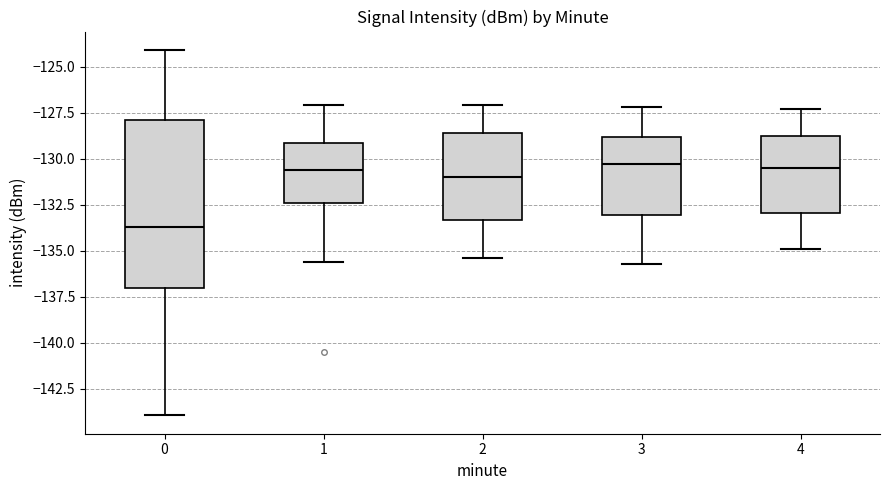

Reading left to right, transcribe this box plot: for each box, give where its median line is, the range the box spans, and where its two whiskers end, as read against the y-axis. The values are not printed on the chart, so give them approximately, as read against the axis.

0: median -133.5, box -137.0 to -128.0, whiskers -144.0 to -124.0
1: median -130.5, box -132.5 to -129.0, whiskers -135.5 to -127.0
2: median -131.0, box -133.5 to -128.5, whiskers -135.5 to -127.0
3: median -130.5, box -133.0 to -129.0, whiskers -135.5 to -127.0
4: median -130.5, box -133.0 to -128.5, whiskers -135.0 to -127.5